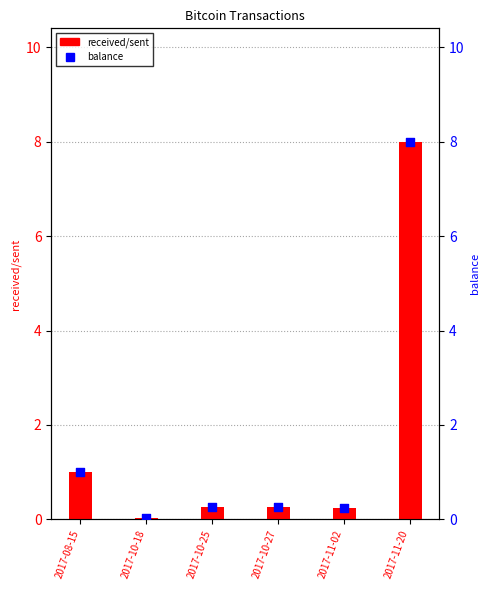

At which category is the sum across all series the highest?

2017-11-20